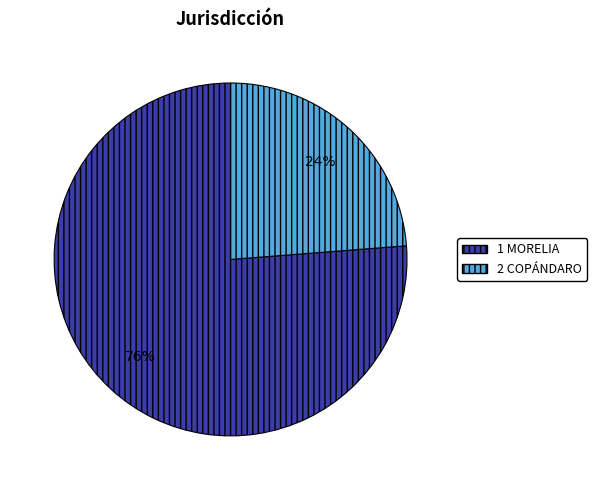

How many slices are in this pie chart?

2